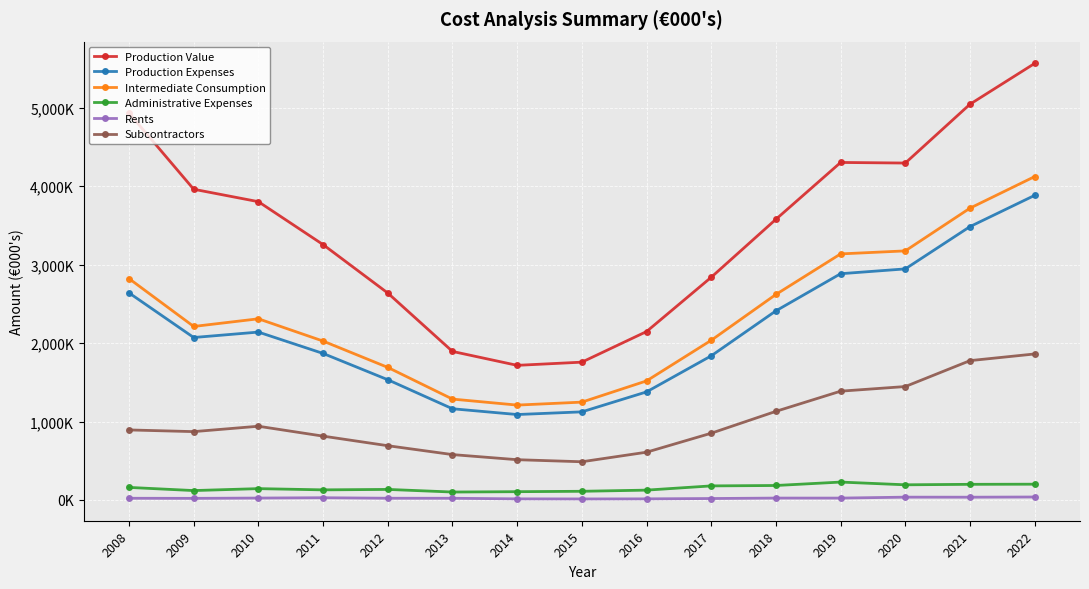

At 2015, list the series in order from smallest to largest.

Rents, Administrative Expenses, Subcontractors, Production Expenses, Intermediate Consumption, Production Value